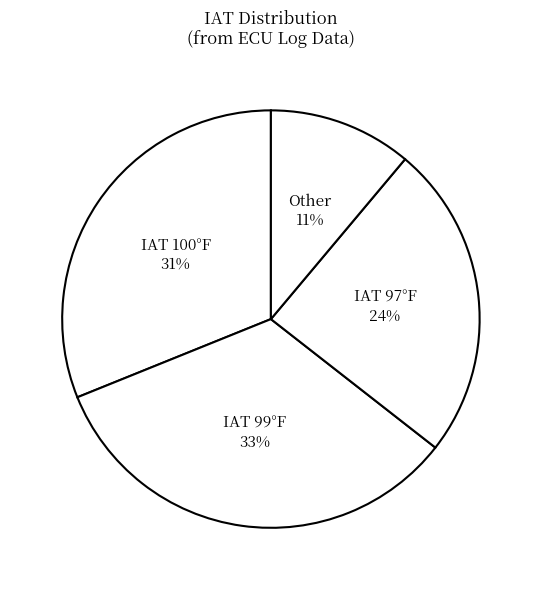

How many slices are in this pie chart?

4